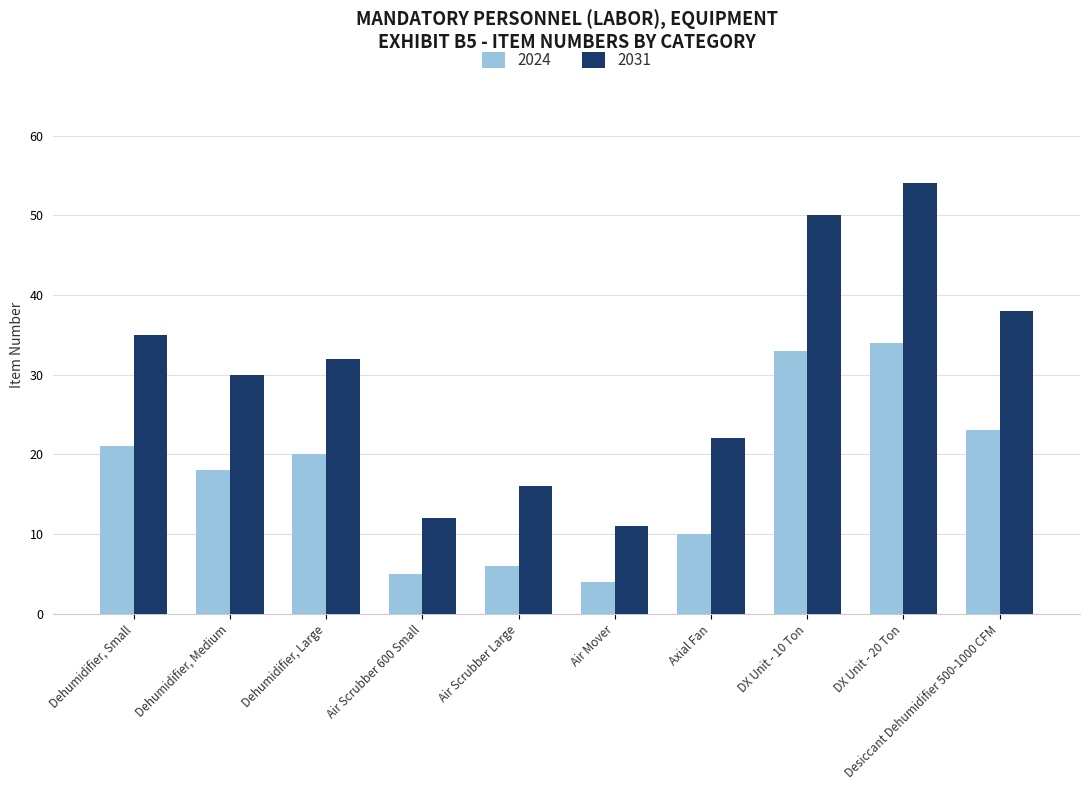

What is the minimum value for 2024?

4